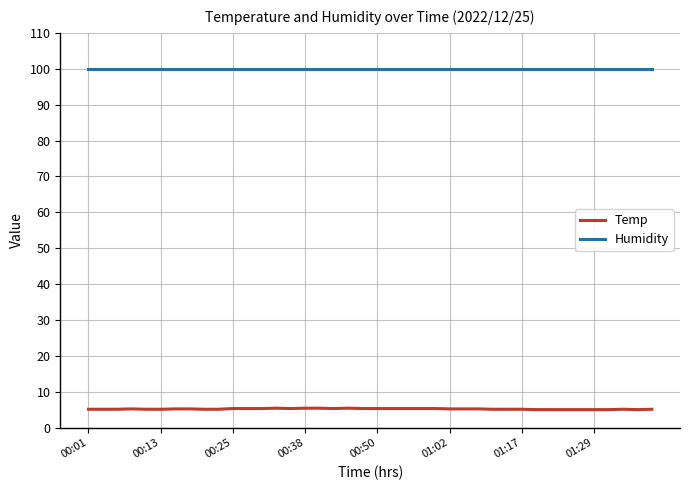

Is this an area chart (filled region under the line)?

No